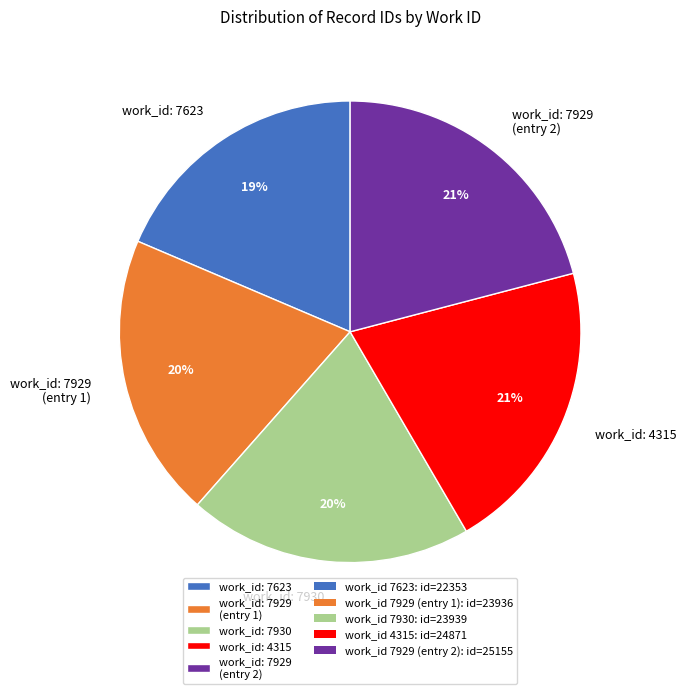

Is it true that work_id: 7929 (entry 1) is 32% of the pie?

False